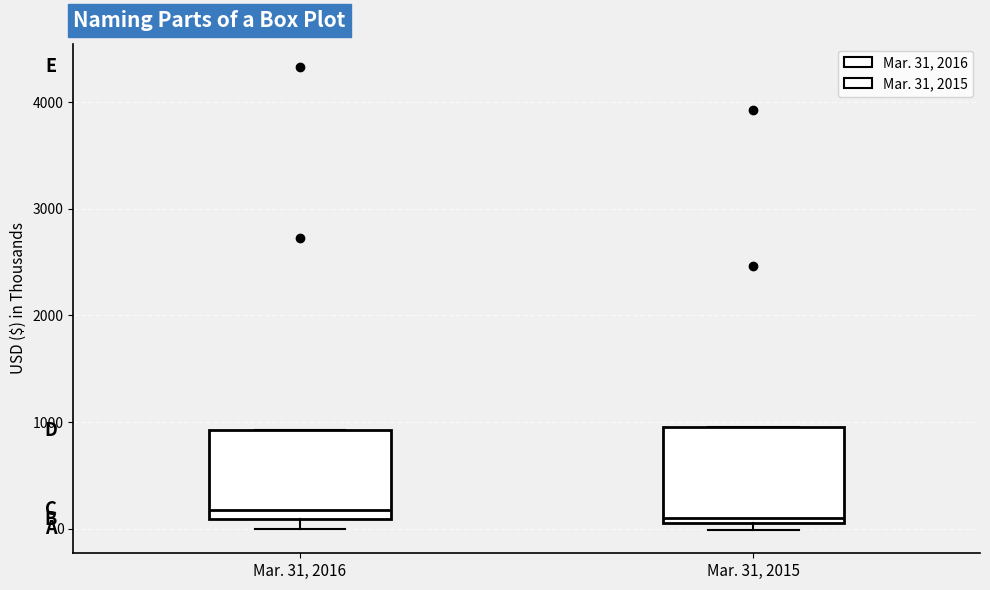

Where is the upper edge of the box for Mar. 31, 2015 on the y-axis? The values are not printed on the chart, so give them approximately, as read against the axis.

1000